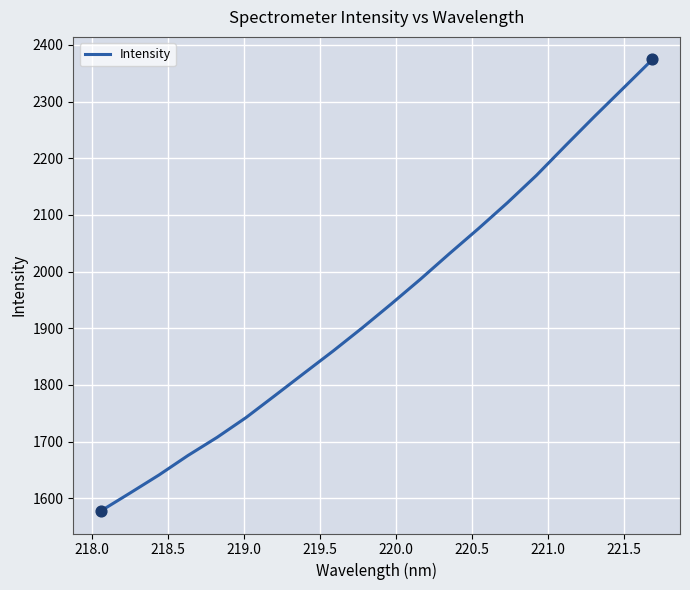

What is the difference between the maximum and minimum values?

796.4